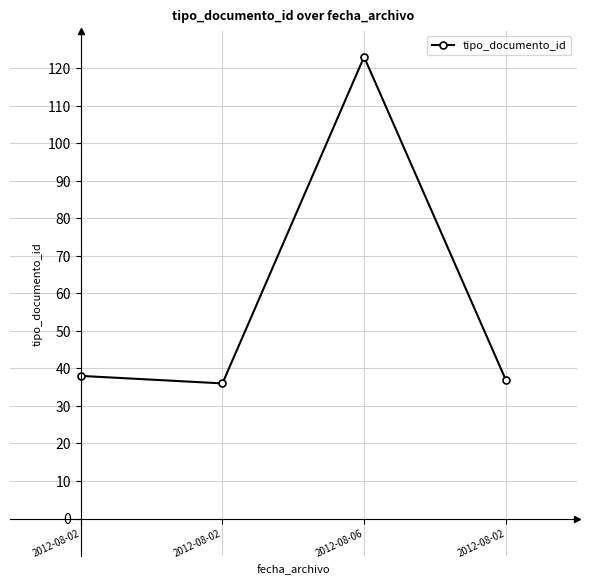

Reading left to right, what are all the values shown in this chart?

2012-08-02=38	2012-08-02=36	2012-08-06=123	2012-08-02=37